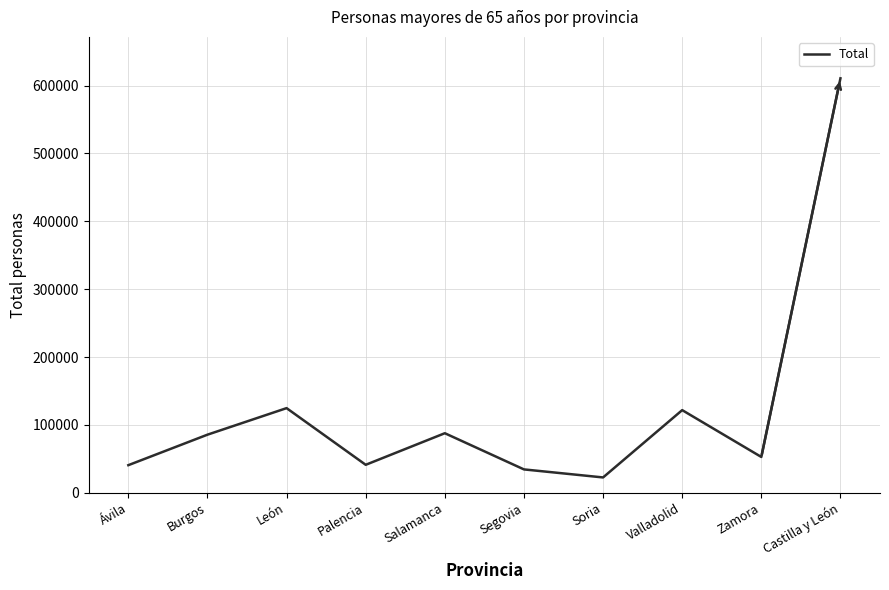

At which category does the chart reach its peak across all series?

Castilla y León